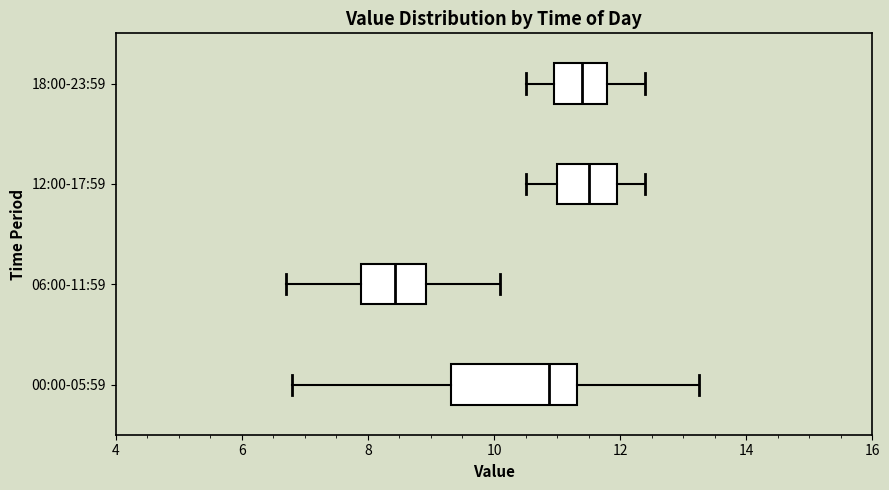

Where is the right edge of the box for 12:00-17:59 on the x-axis? The values are not printed on the chart, so give them approximately, as read against the axis.

12.0